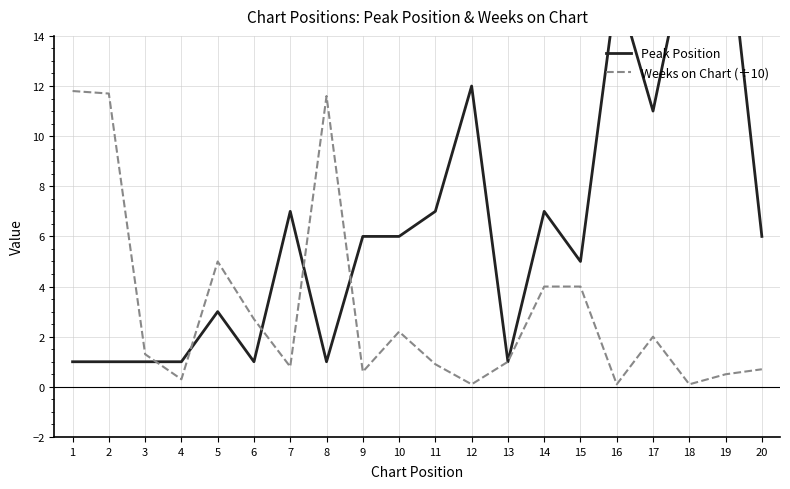

What is the value of the Peak Position point at the 3rd from the left?

1.0